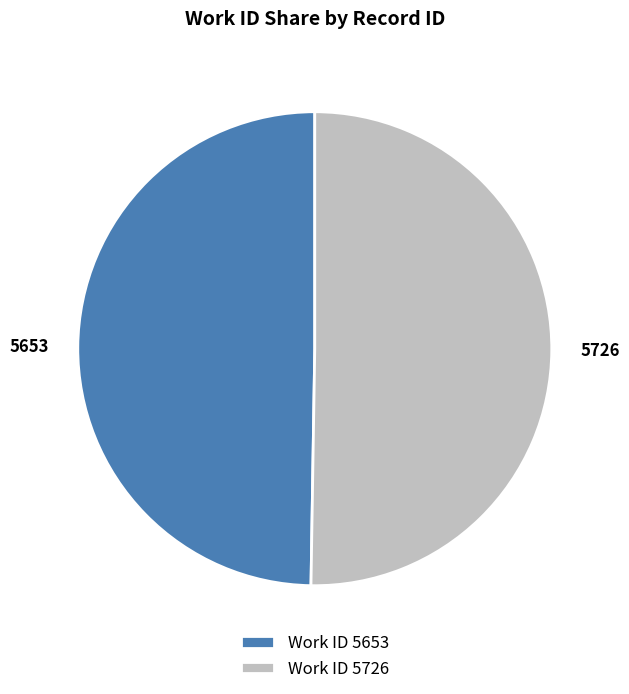

Which slice is the smallest?

Work ID 5653